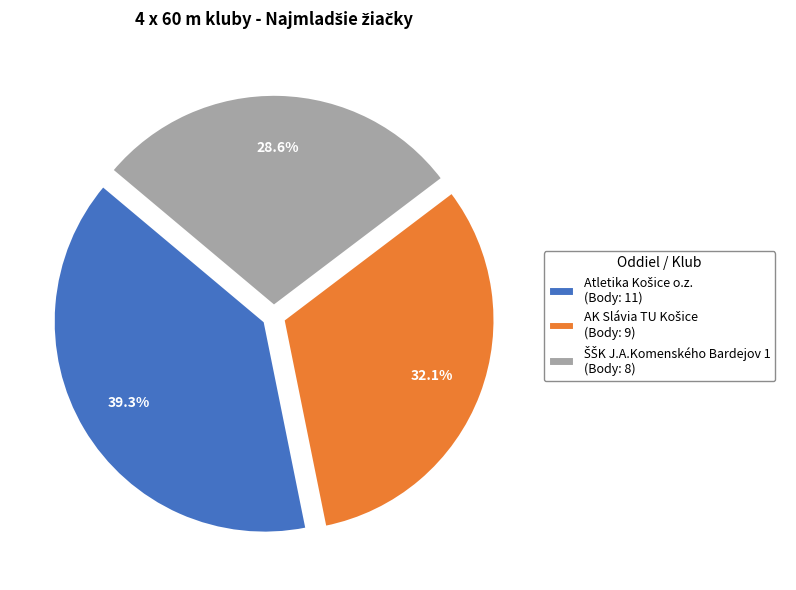

Does any single category account for the majority?

No